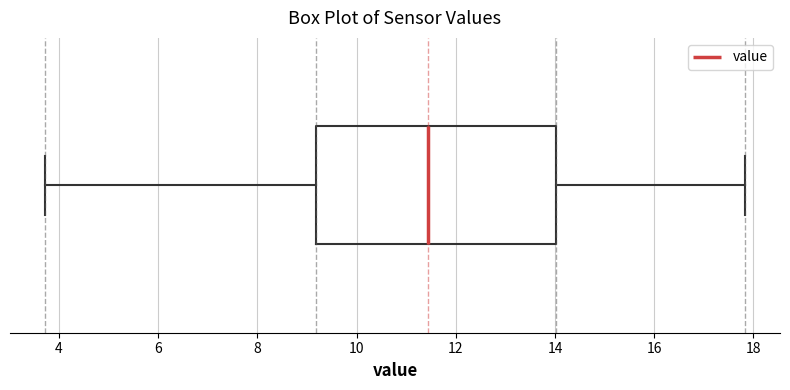

Where does the median line of the box sit on the x-axis? The values are not printed on the chart, so give them approximately, as read against the axis.

11.4